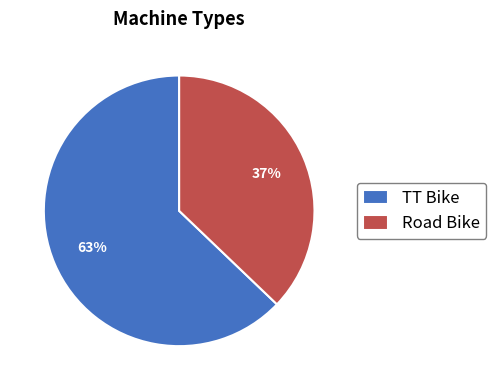

How many segments does this pie chart have?

2